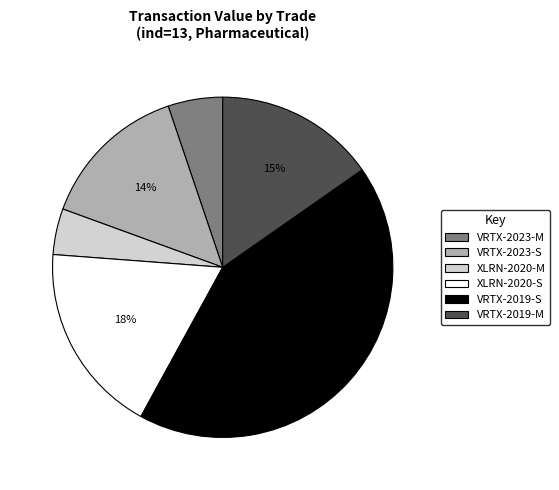

How many segments does this pie chart have?

6